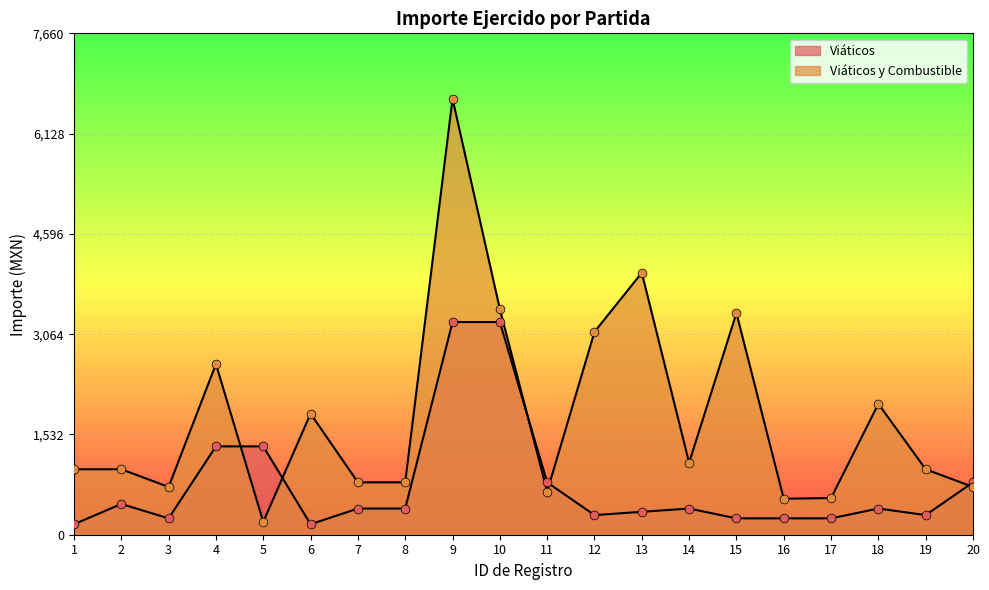

Which series has the widest spread of Y values?

Viáticos y Combustible